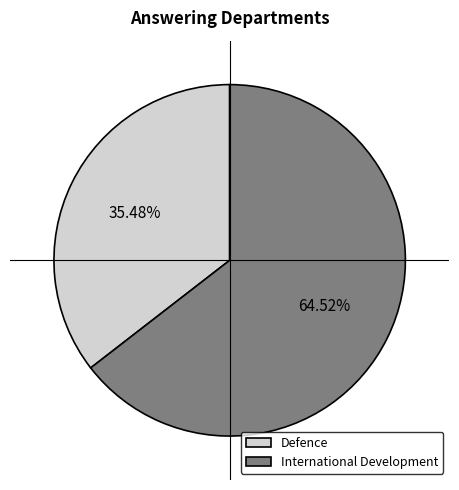

Rank the categories by value from highest to lowest.

International Development, Defence